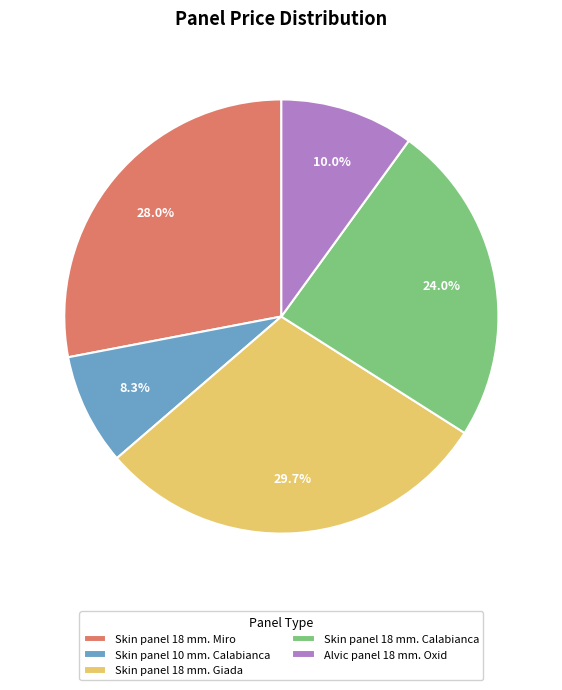

Between Alvic panel 18 mm. Oxid and Skin panel 18 mm. Miro, which is larger?

Skin panel 18 mm. Miro